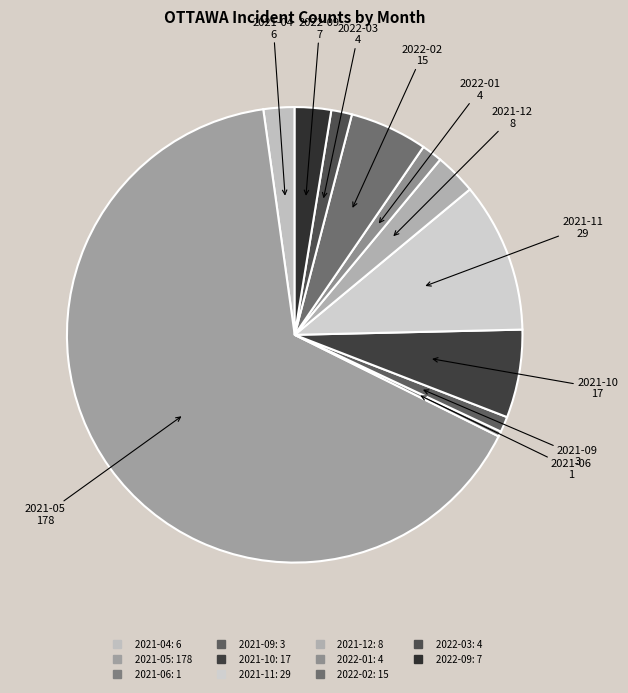

Between 2021-12 and 2021-06, which is larger?

2021-12